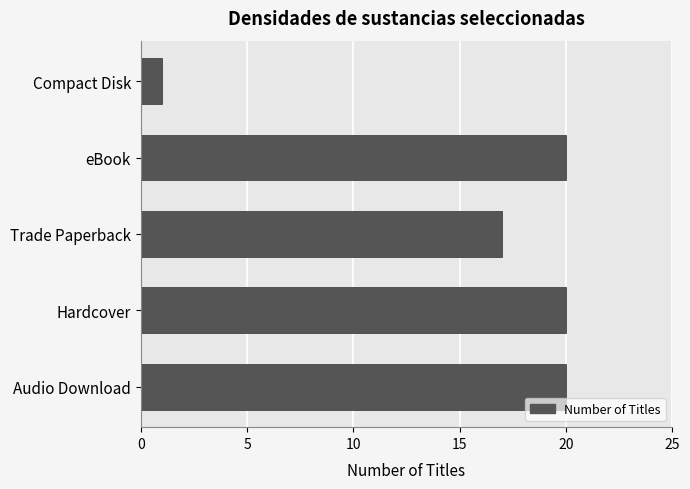

Which label corresponds to the smallest value in the chart?

Compact Disk